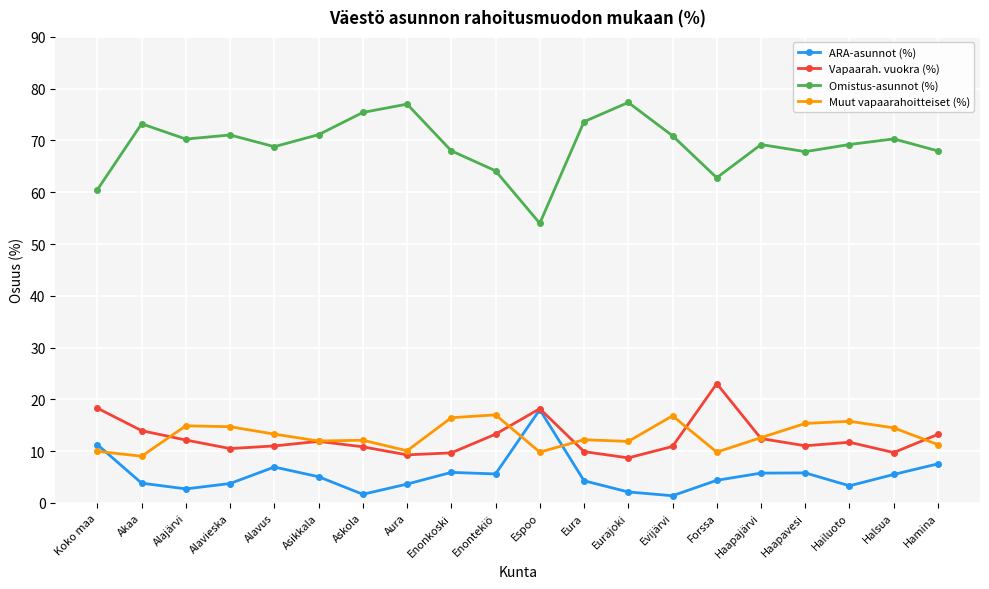

How many lines are shown in the chart?

4